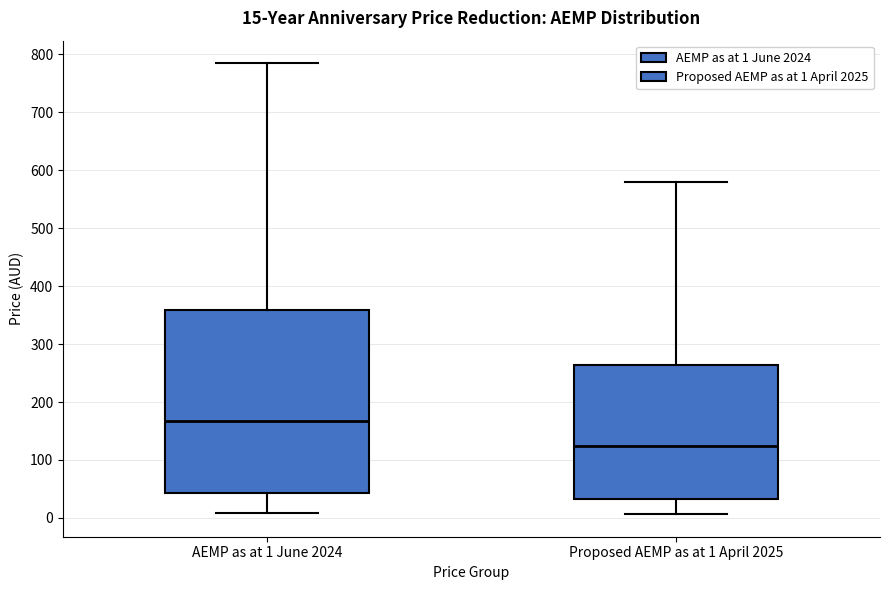

Which box's median line is the highest?

AEMP as at 1 June 2024